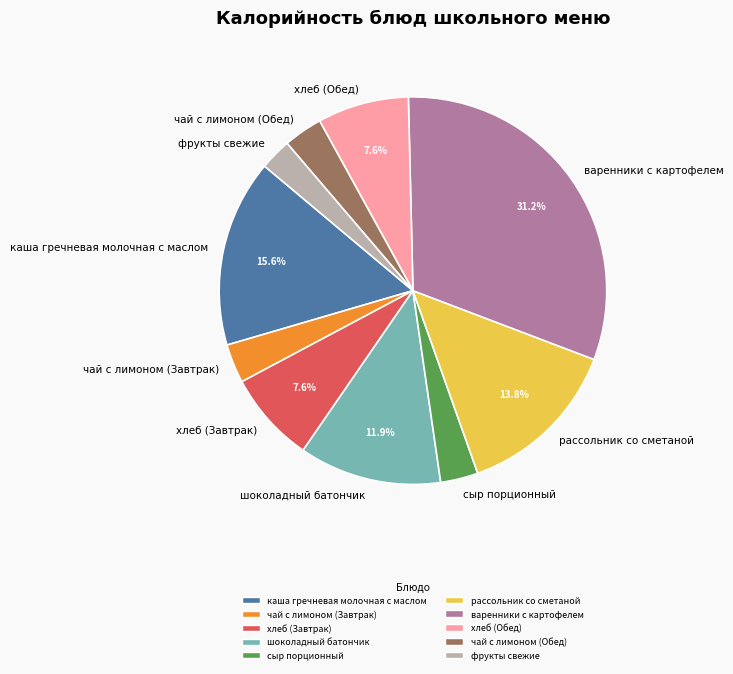

Does any single category account for the majority?

No